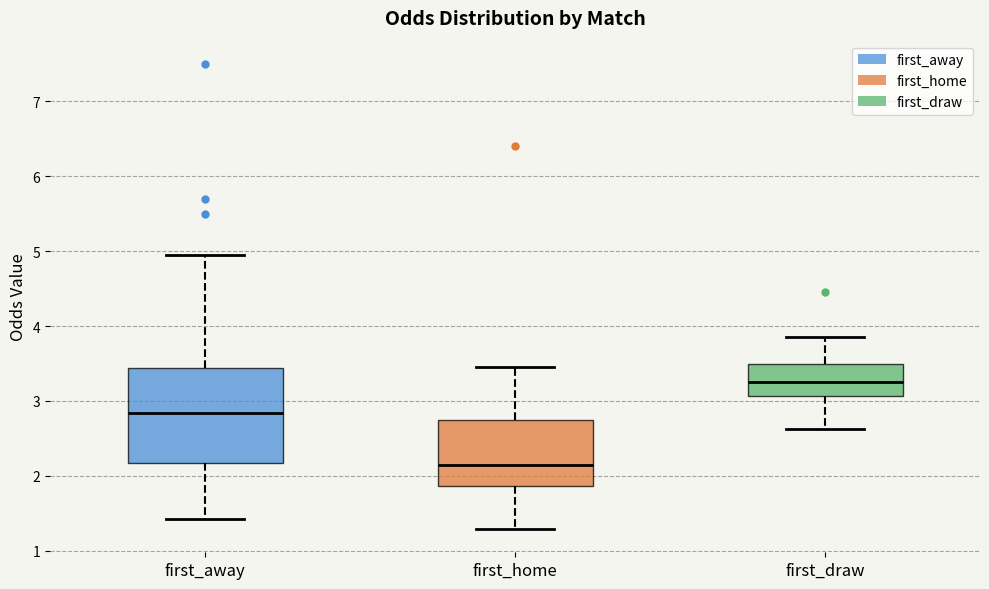

Where does the median line of the box for first_away sit on the y-axis? The values are not printed on the chart, so give them approximately, as read against the axis.

2.8